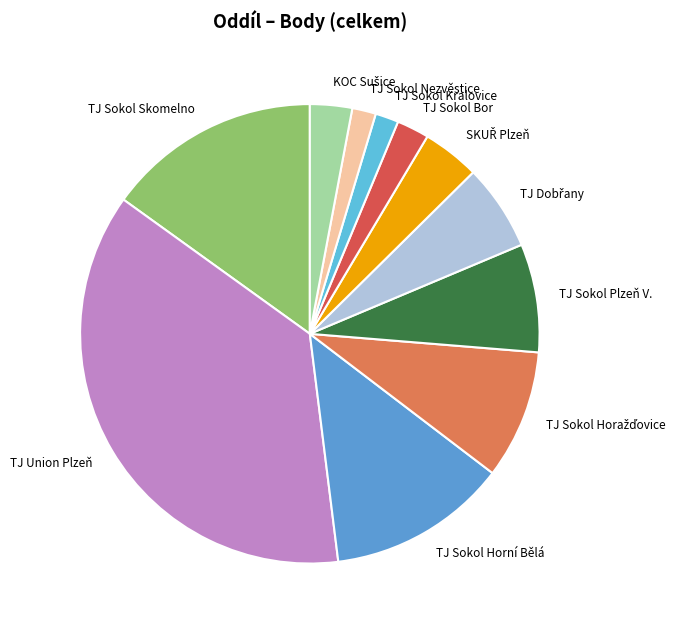

Does any single category account for the majority?

No